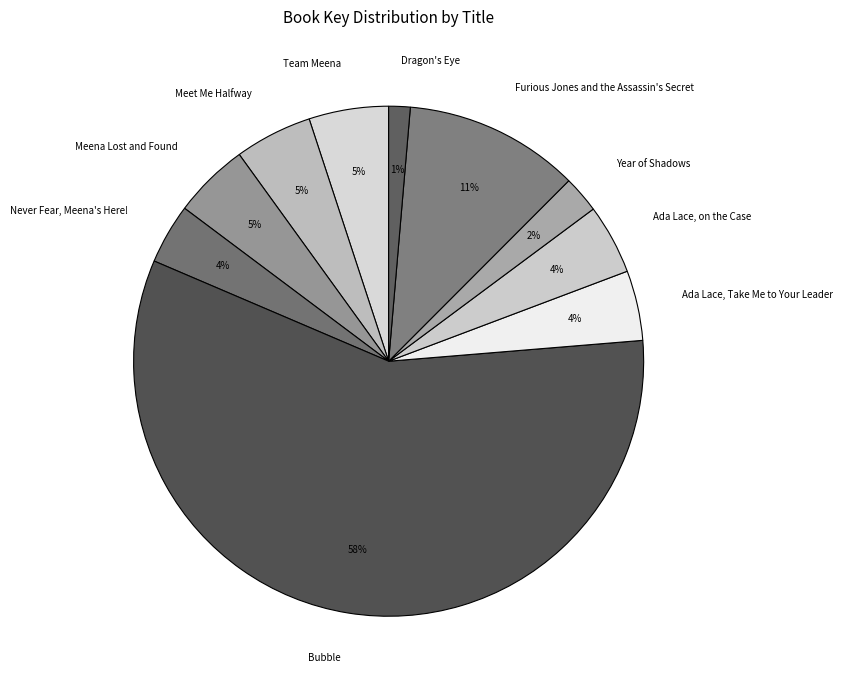

Count the number of slices in the pie.

10